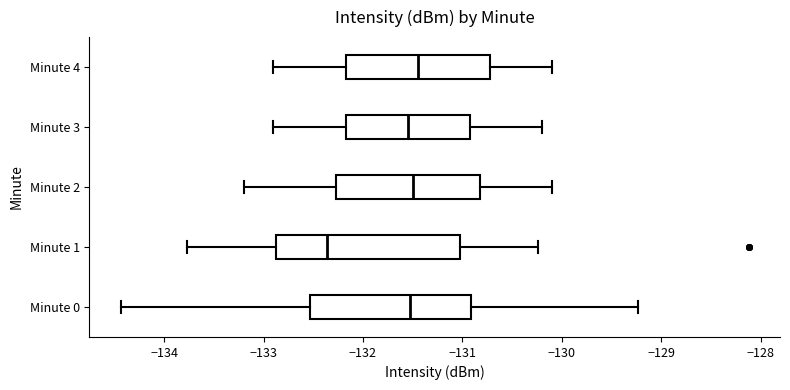

Reading bottom to top, read every box against the x-axis: the position of its median line, the range the box covers, and the ends of its whiskers. The values are not printed on the chart, so give them approximately, as read against the axis.

Minute 0: median -131.5, box -132.5 to -130.9, whiskers -134.4 to -129.2
Minute 1: median -132.4, box -132.9 to -131.0, whiskers -133.8 to -130.2
Minute 2: median -131.5, box -132.3 to -130.8, whiskers -133.2 to -130.1
Minute 3: median -131.5, box -132.2 to -130.9, whiskers -132.9 to -130.2
Minute 4: median -131.4, box -132.2 to -130.7, whiskers -132.9 to -130.1